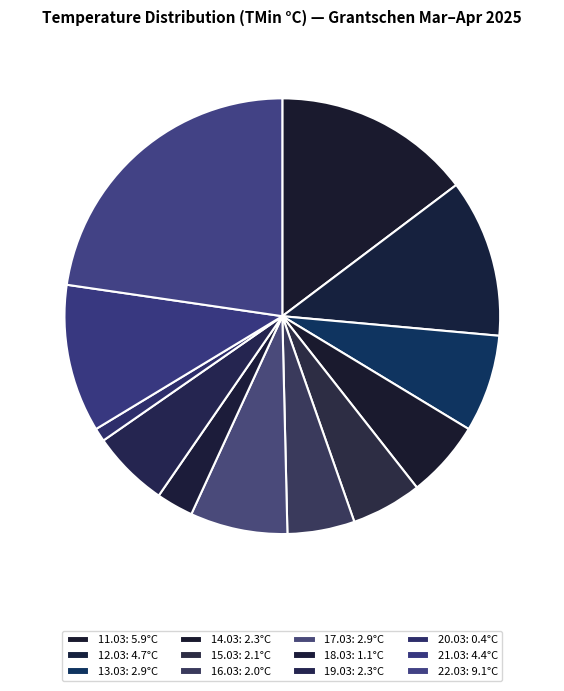

How many segments does this pie chart have?

12